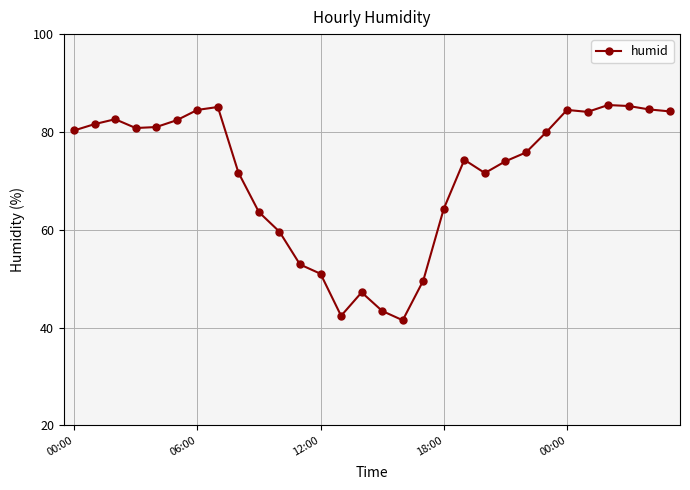

How many categories are shown in the chart?

30